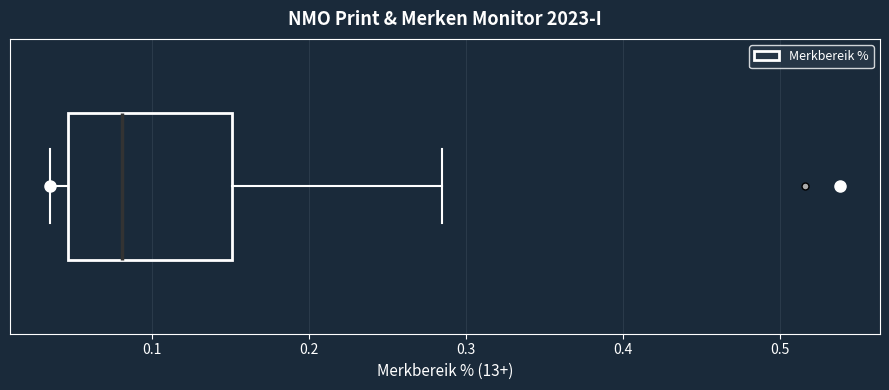

Transcribe this box plot: give where the median line is, the range the box spans, and where the two whiskers end, as read against the x-axis. The values are not printed on the chart, so give them approximately, as read against the axis.

median 0.08, box 0.05 to 0.15, whiskers 0.03 to 0.29